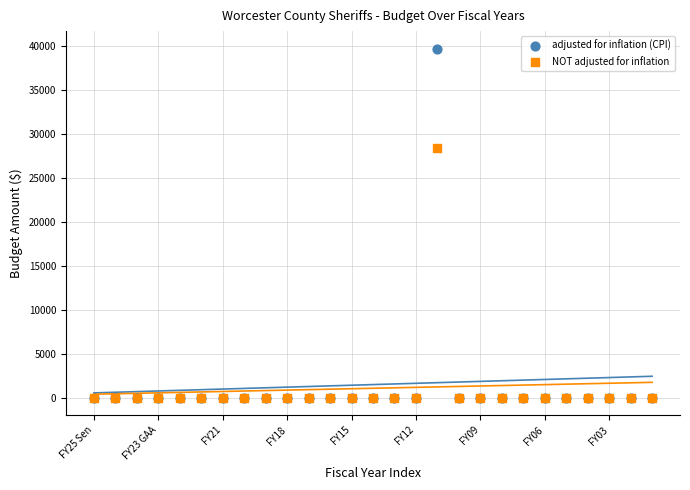

What are all the series names shown in the legend?

adjusted for inflation (CPI), NOT adjusted for inflation